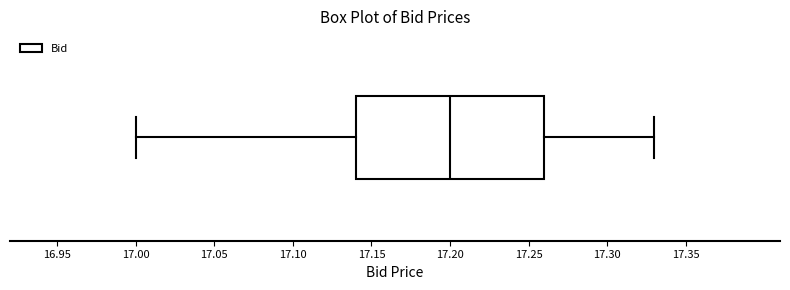

Transcribe this box plot: give where the median line is, the range the box spans, and where the two whiskers end, as read against the x-axis. The values are not printed on the chart, so give them approximately, as read against the axis.

median 17.20, box 17.14 to 17.26, whiskers 17.00 to 17.33